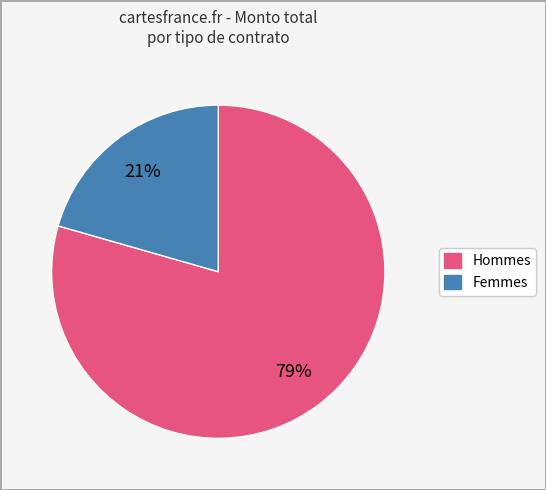

Is there a majority slice in this chart?

Yes